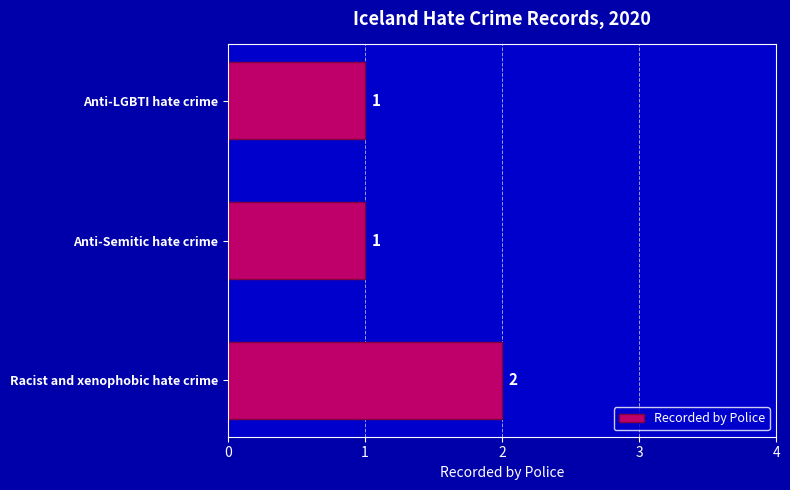

How many bars are there in total?

3